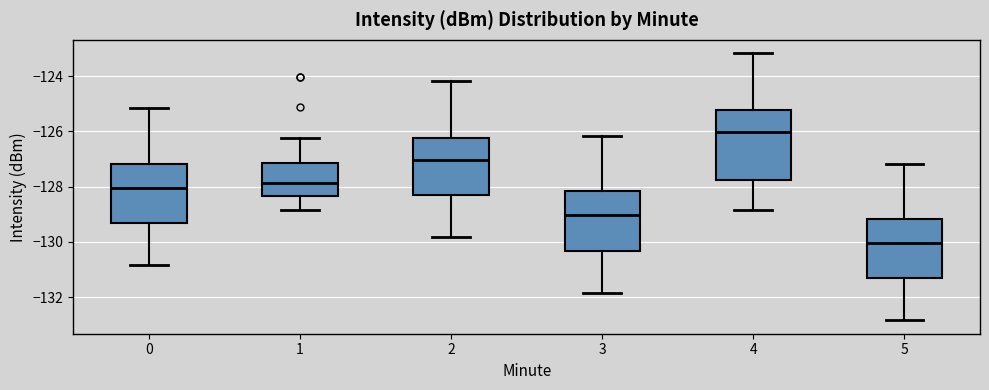

Reading left to right, transcribe this box plot: for each box, give where its median line is, the range the box spans, and where its two whiskers end, as read against the y-axis. The values are not printed on the chart, so give them approximately, as read against the axis.

0: median -128.0, box -129.4 to -127.2, whiskers -130.8 to -125.2
1: median -127.8, box -128.4 to -127.2, whiskers -128.8 to -126.2
2: median -127.0, box -128.4 to -126.2, whiskers -129.8 to -124.2
3: median -129.0, box -130.4 to -128.2, whiskers -131.8 to -126.2
4: median -126.0, box -127.8 to -125.2, whiskers -128.8 to -123.2
5: median -130.0, box -131.4 to -129.2, whiskers -132.8 to -127.2